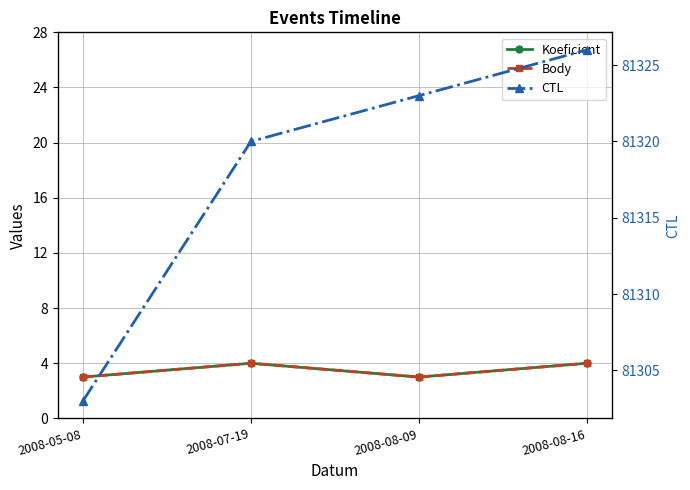

Reading right to left, extract all data points from this chart.

Koeficient: 2008-08-16=4	2008-08-09=3	2008-07-19=4	2008-05-08=3
Body: 2008-08-16=4	2008-08-09=3	2008-07-19=4	2008-05-08=3
CTL: 2008-08-16=81326	2008-08-09=81323	2008-07-19=81320	2008-05-08=81303